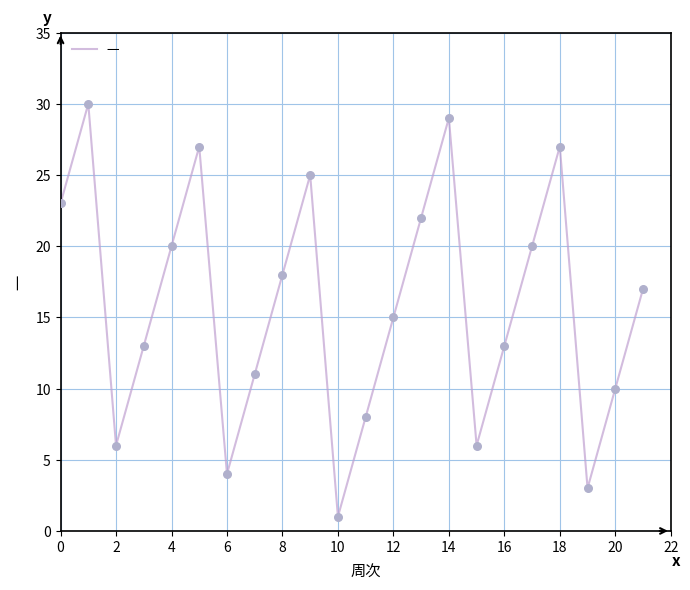

What is the maximum value shown in the chart?

30